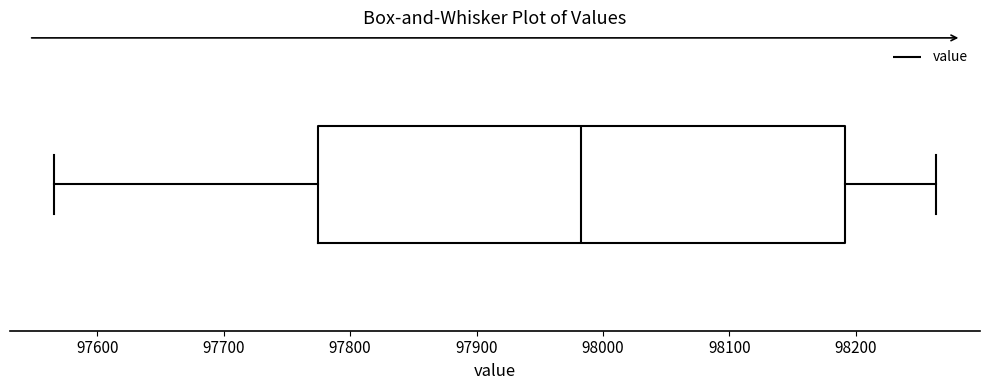

Where does the median line of the box sit on the x-axis? The values are not printed on the chart, so give them approximately, as read against the axis.

97980